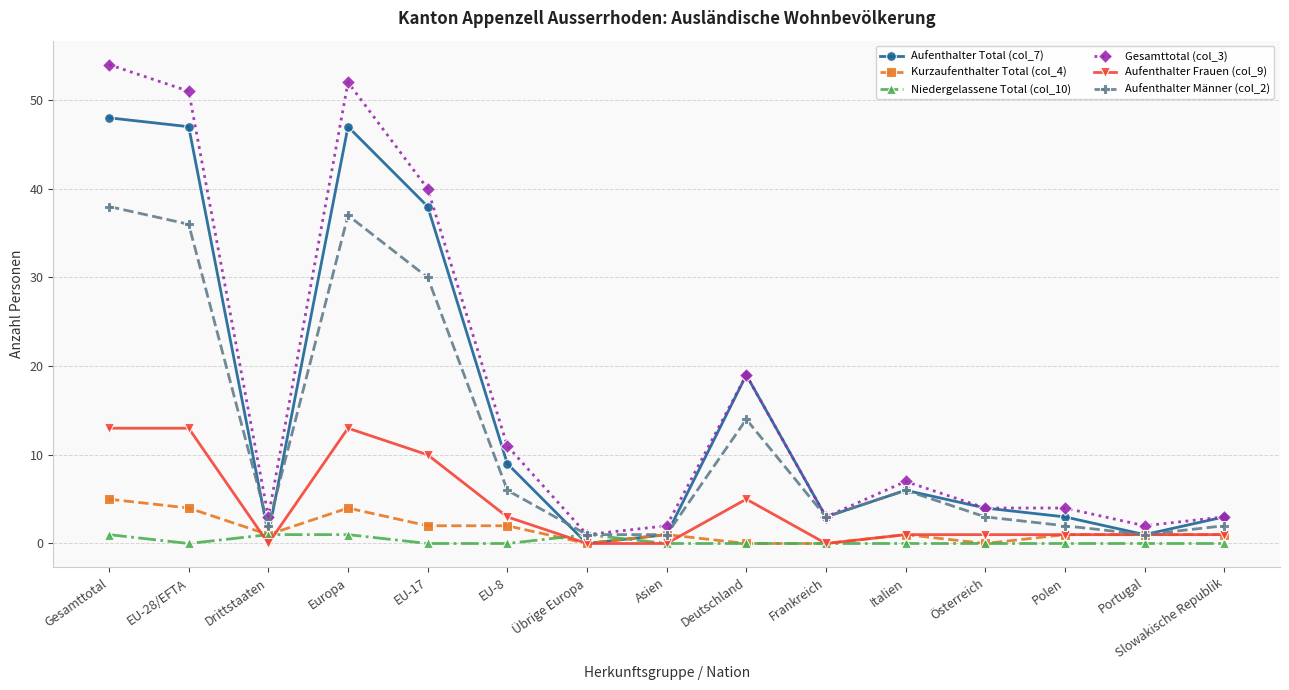

What is the difference between the Gesamttotal (col_3) values at EU-8 and Europa?

41